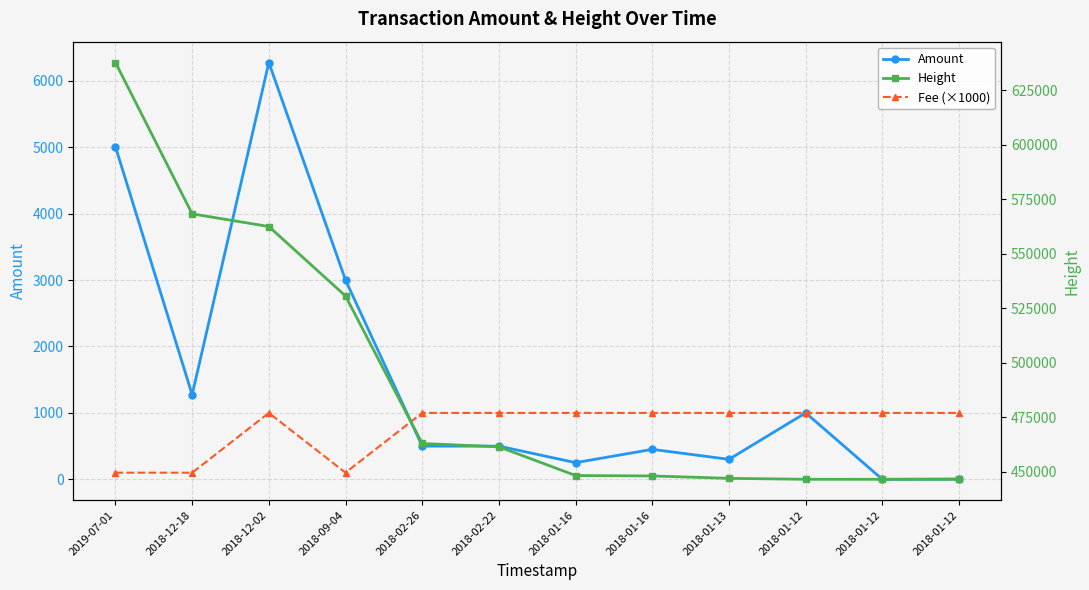

What is the average value of the Fee (×1000) series?

775.0